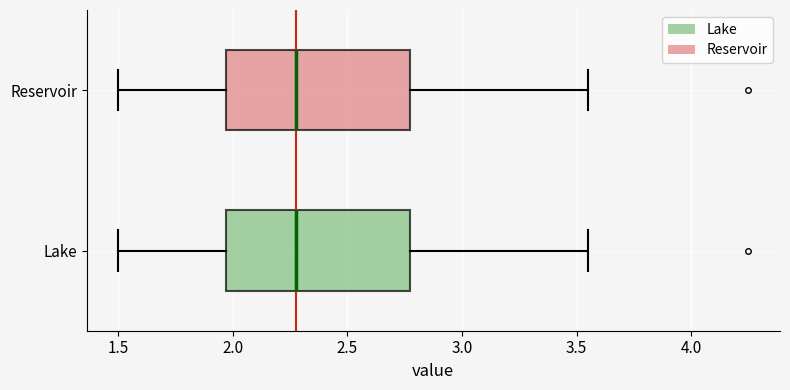

Reading bottom to top, transcribe this box plot: for each box, give where its median line is, the range the box spans, and where its two whiskers end, as read against the x-axis. The values are not printed on the chart, so give them approximately, as read against the axis.

Lake: median 2.30, box 1.95 to 2.80, whiskers 1.50 to 3.55
Reservoir: median 2.30, box 1.95 to 2.80, whiskers 1.50 to 3.55